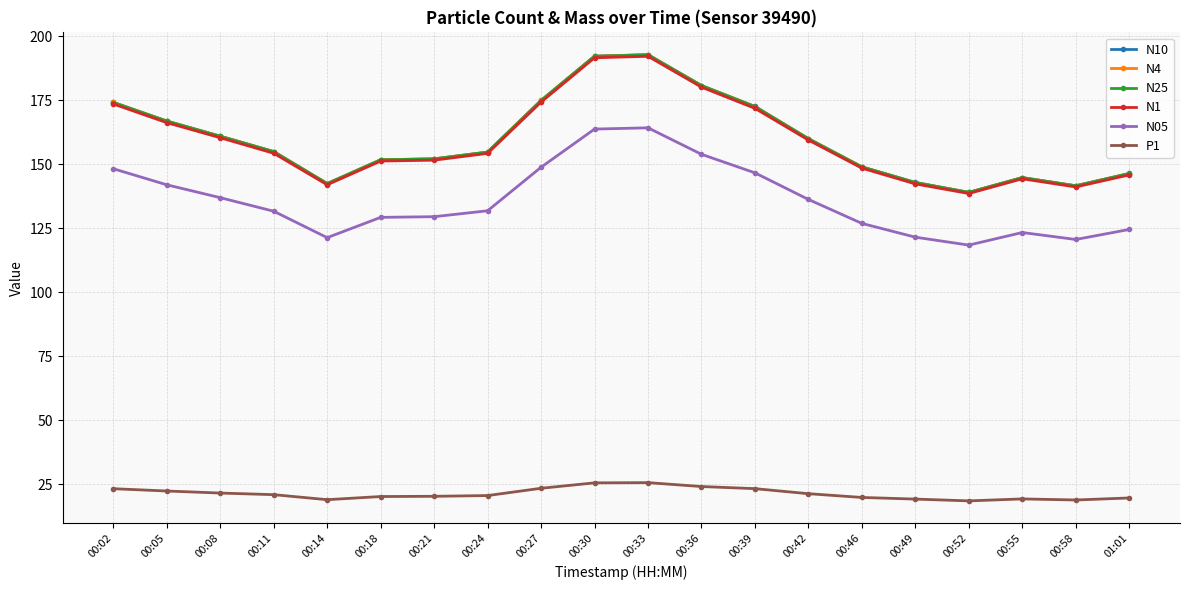

What is the label of the 1st point from the right?

01:01